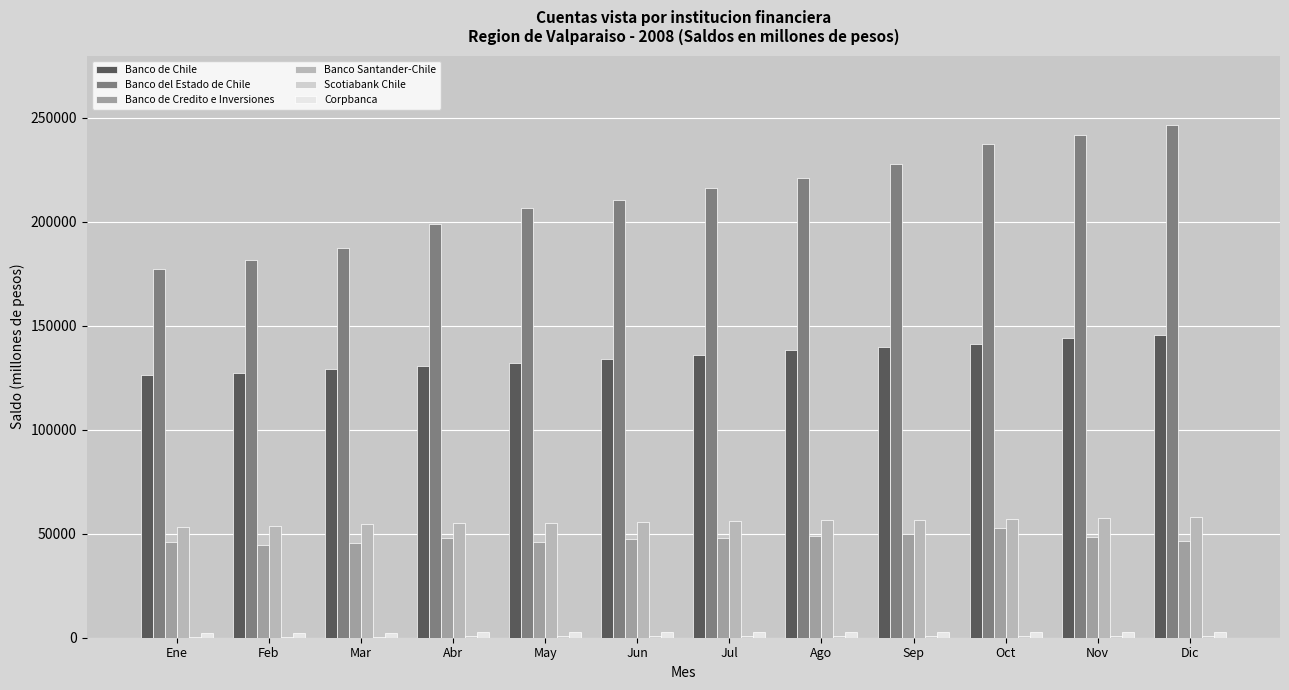

Which series has the largest range (max minus min)?

Banco del Estado de Chile